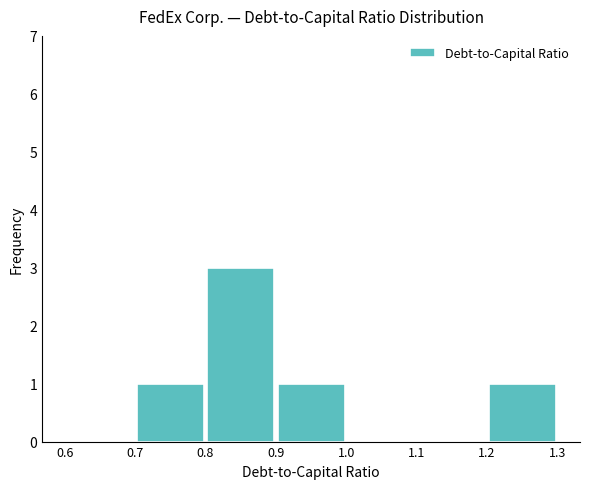

Reading left to right, transcribe this chart: for each bar, give the range it covers on the x-axis and its height. The values are not printed on the chart, so give them approximately, as read against the axis.

0.6 to 0.7: 0
0.7 to 0.8: 1
0.8 to 0.9: 3
0.9 to 1.0: 1
1.0 to 1.1: 0
1.1 to 1.2: 0
1.2 to 1.3: 1